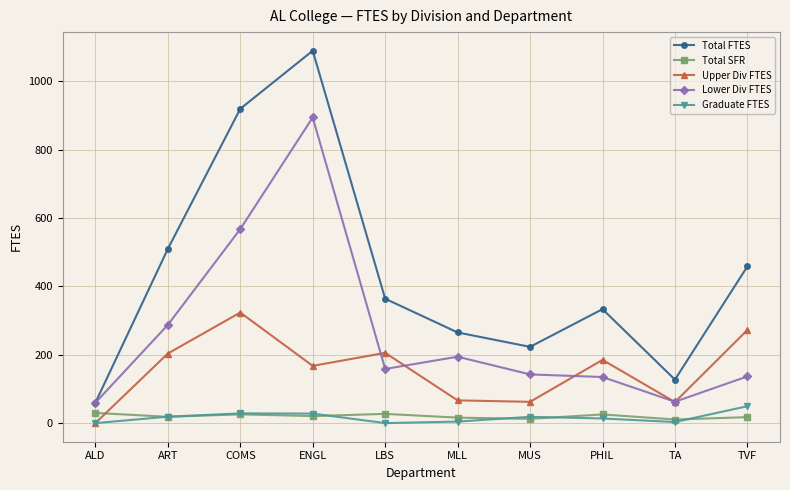

True or false: Upper Div FTES and Total FTES cross at least once.

False